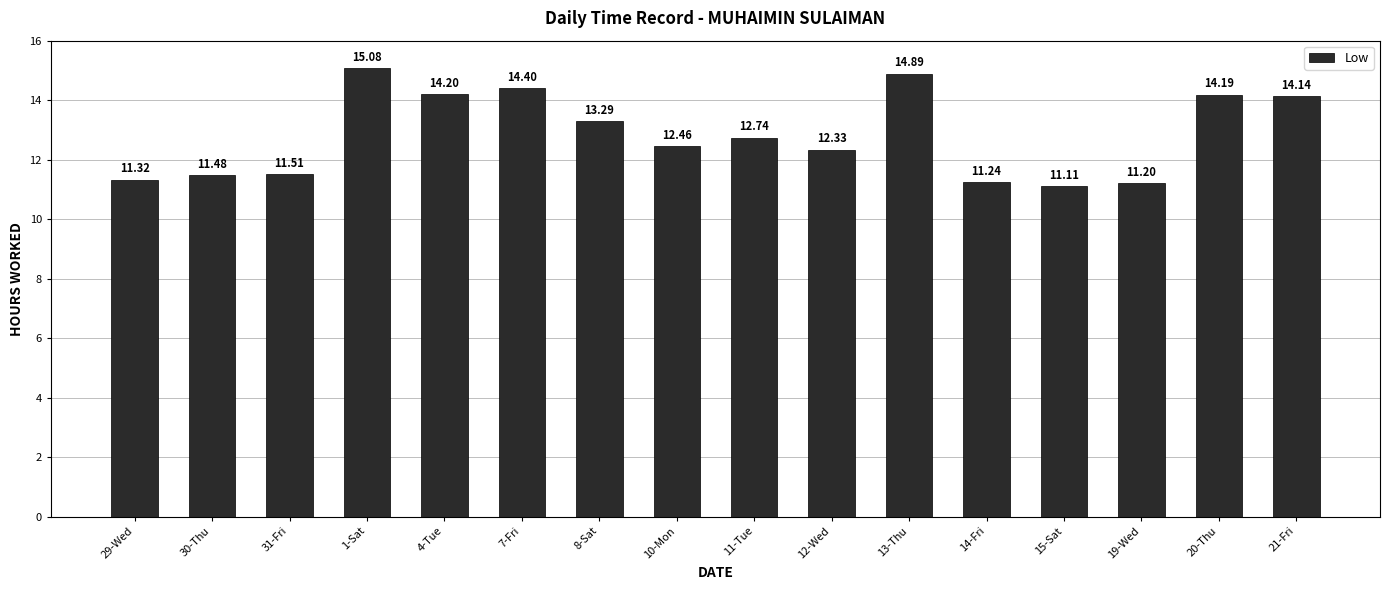

Reading left to right, extract all data points from this chart.

29-Wed=11.3	30-Thu=11.5	31-Fri=11.5	1-Sat=15.1	4-Tue=14.2	7-Fri=14.4	8-Sat=13.3	10-Mon=12.5	11-Tue=12.7	12-Wed=12.3	13-Thu=14.9	14-Fri=11.2	15-Sat=11.1	19-Wed=11.2	20-Thu=14.2	21-Fri=14.1